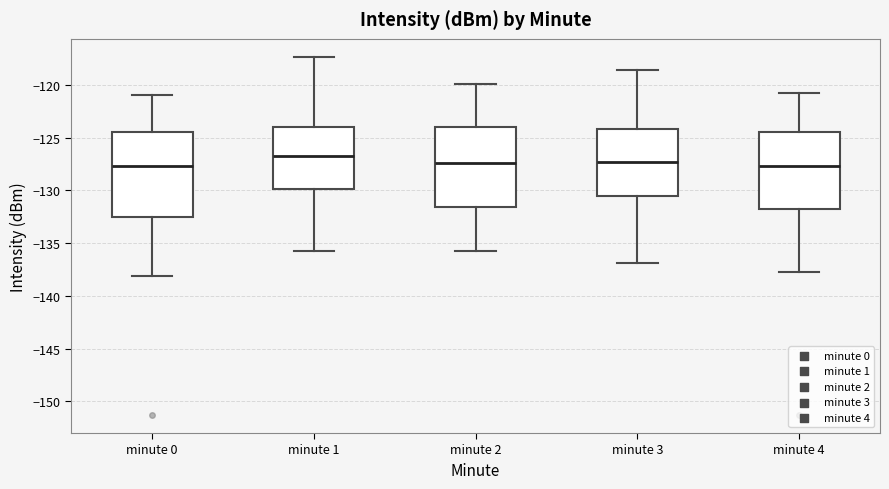

Where does the upper whisker of the box for minute 2 end on the y-axis? The values are not printed on the chart, so give them approximately, as read against the axis.

-120.0